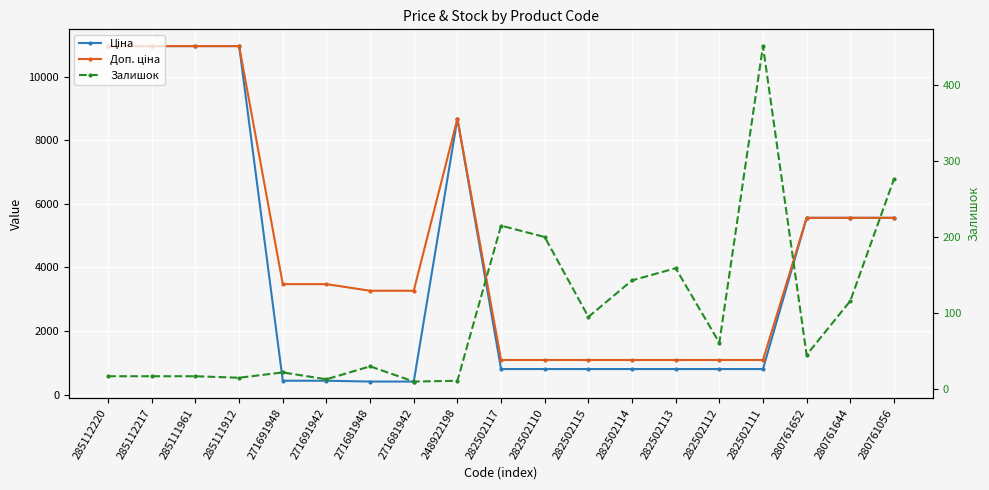

How many values in the Ціна series exceed 802?

15